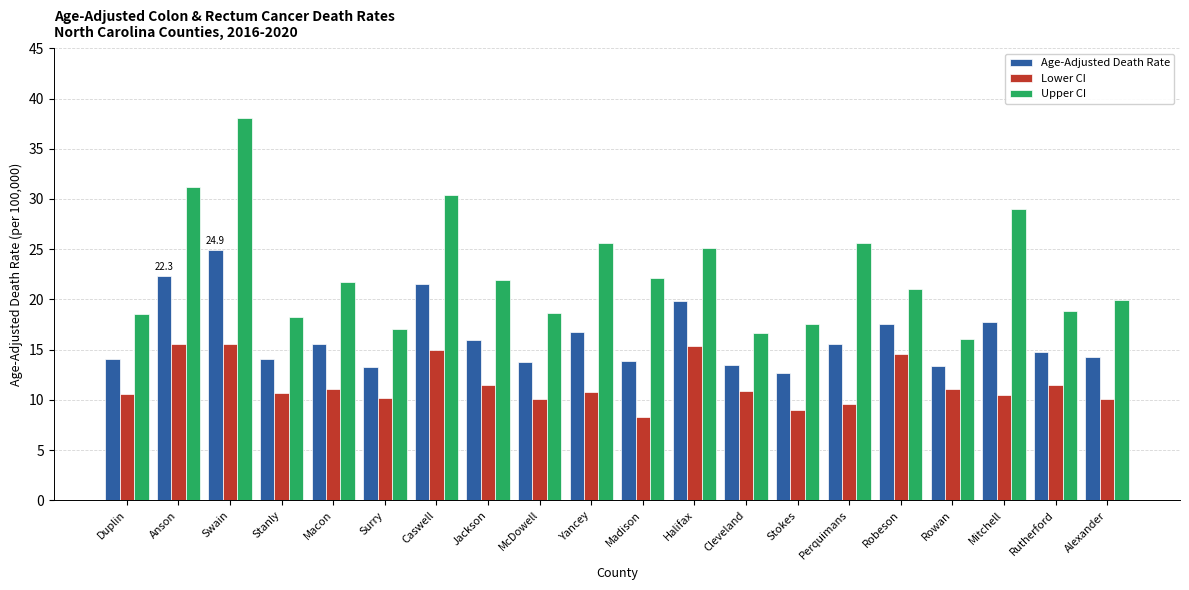

What is the lowest value of the Age-Adjusted Death Rate series?

12.7